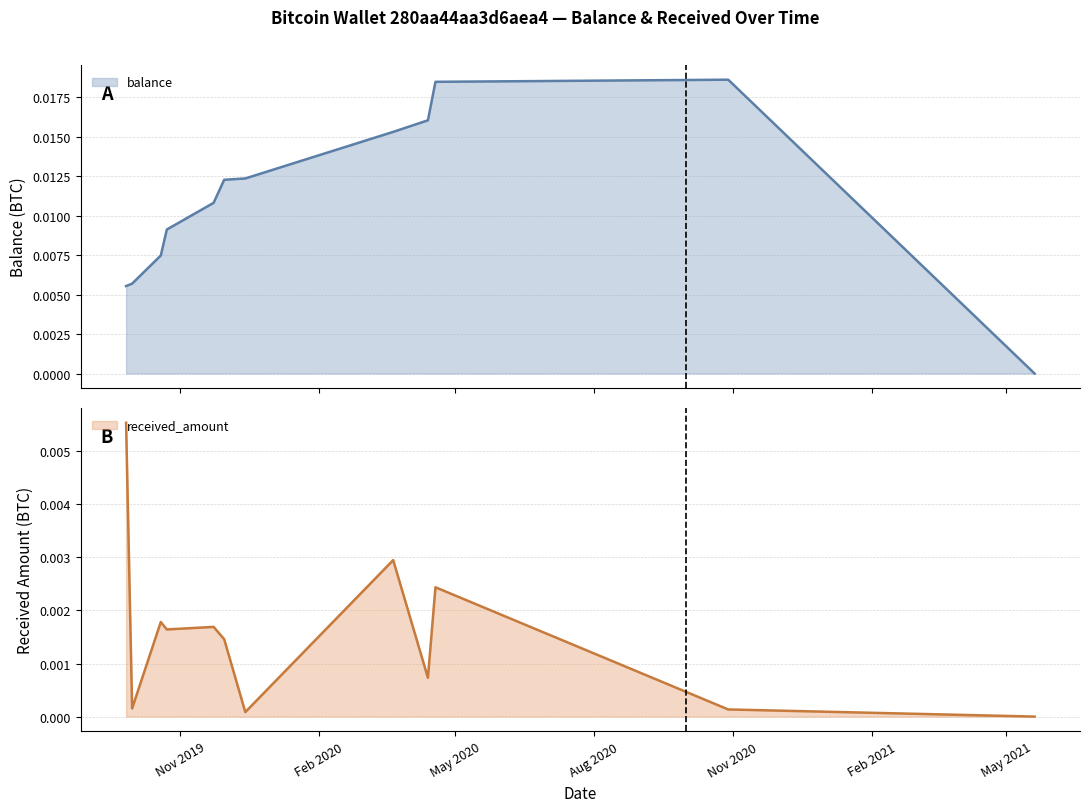

What are all the series names shown in the legend?

balance, received_amount